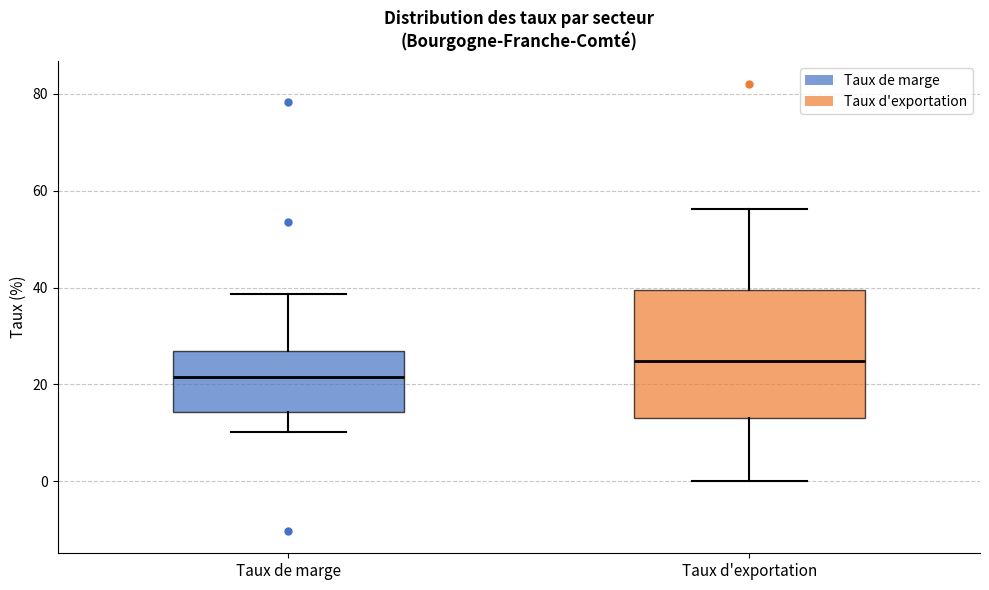

Reading left to right, read every box against the y-axis: the position of its median line, the range the box covers, and the ends of its whiskers. The values are not printed on the chart, so give them approximately, as read against the axis.

Taux de marge: median 22, box 14 to 26, whiskers 10 to 38
Taux d'exportation: median 24, box 14 to 40, whiskers 0 to 56